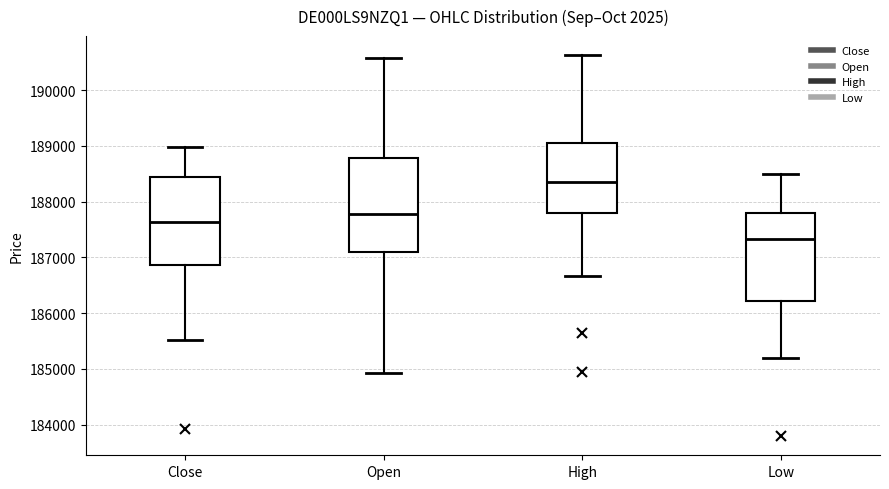

Where does the median line of the box for Low sit on the y-axis? The values are not printed on the chart, so give them approximately, as read against the axis.

187300